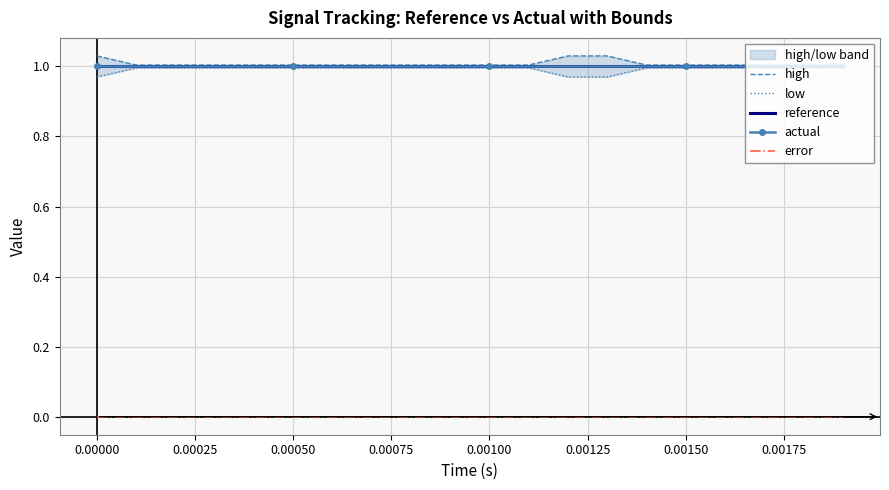

True or false: error and low intersect in this chart.

False